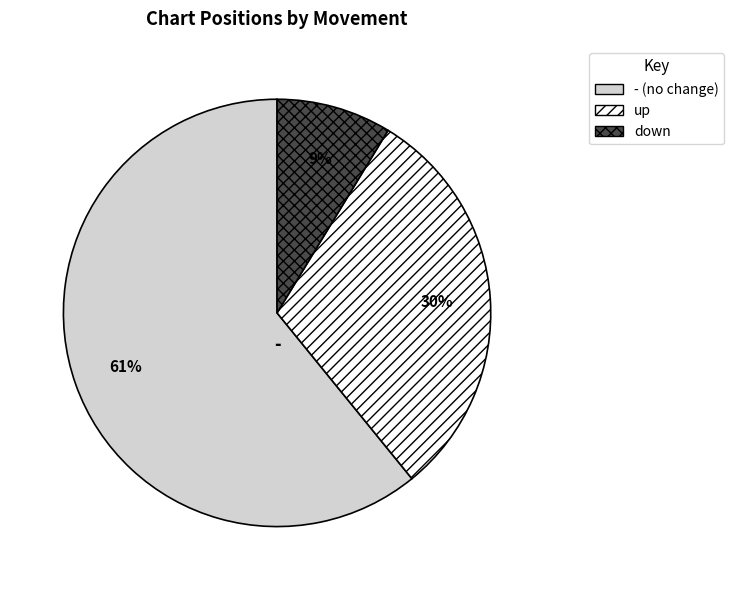

To the nearest percent, what is the average slice percentage?

33%